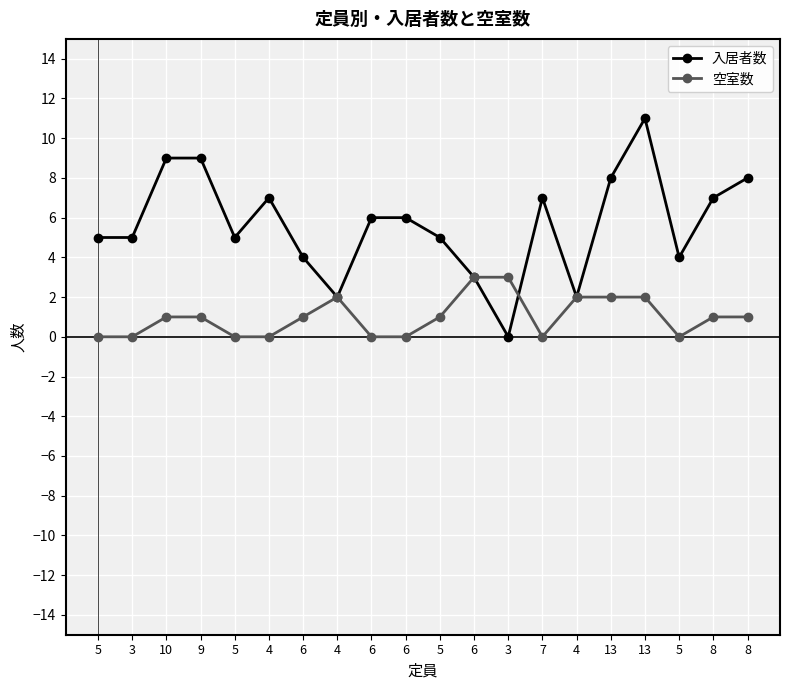

What is the difference between the highest and lowest values at 5?

5